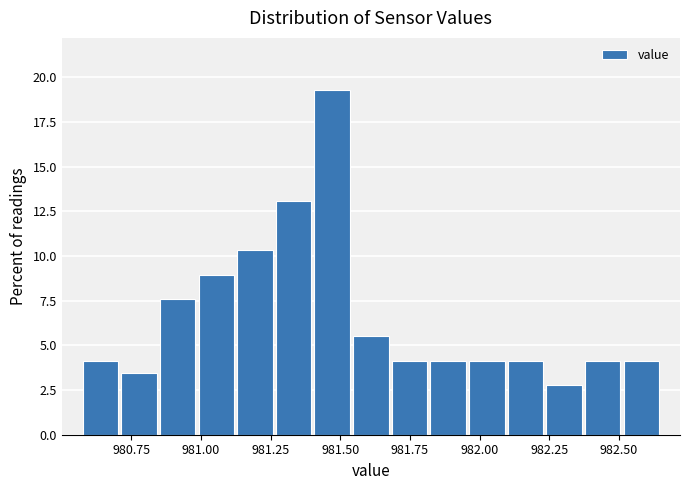

Around what value on the x-axis is the tallest bar? Give the approximate position of its centre, as read against the axis.

981.45